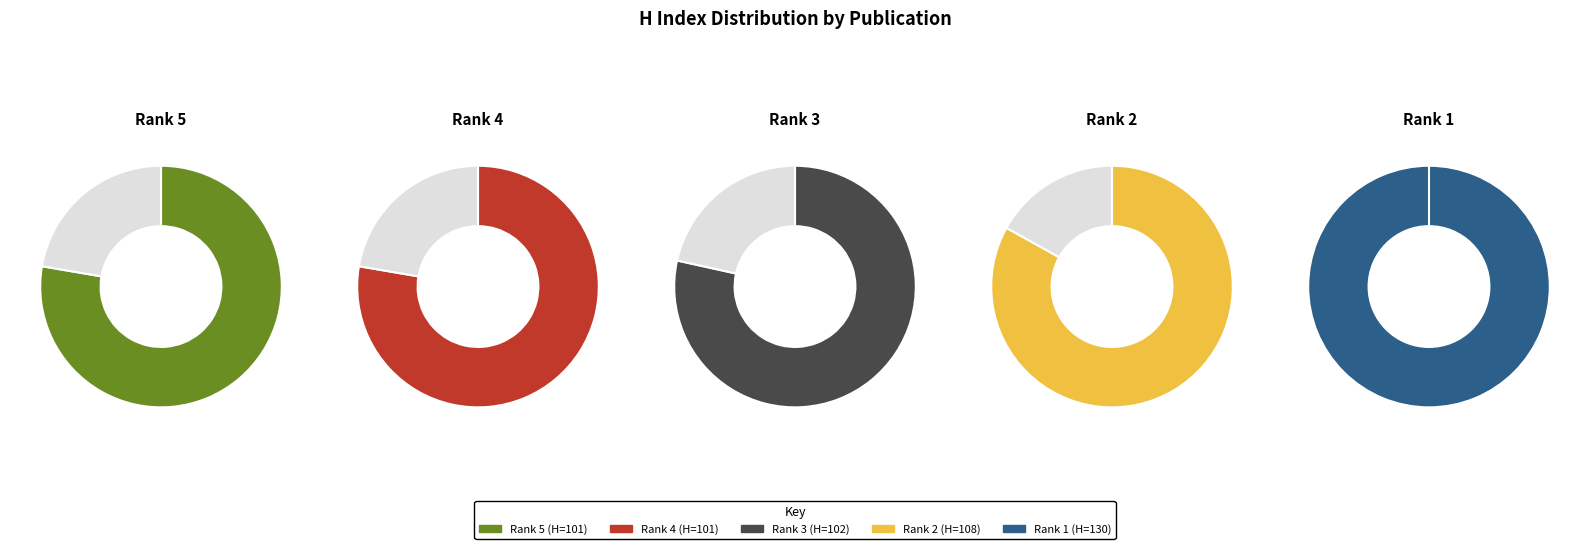

Is 21es Journees (Rank 5) the majority of the pie?

No